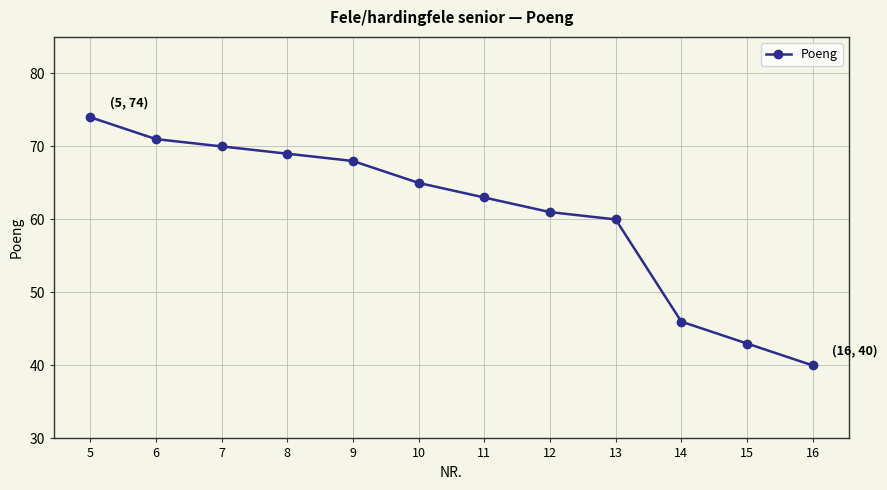

What is the difference between the second highest and second lowest values?

28